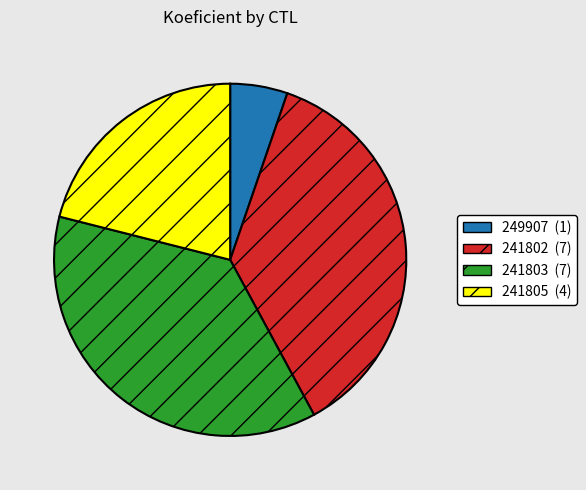

How many segments does this pie chart have?

4